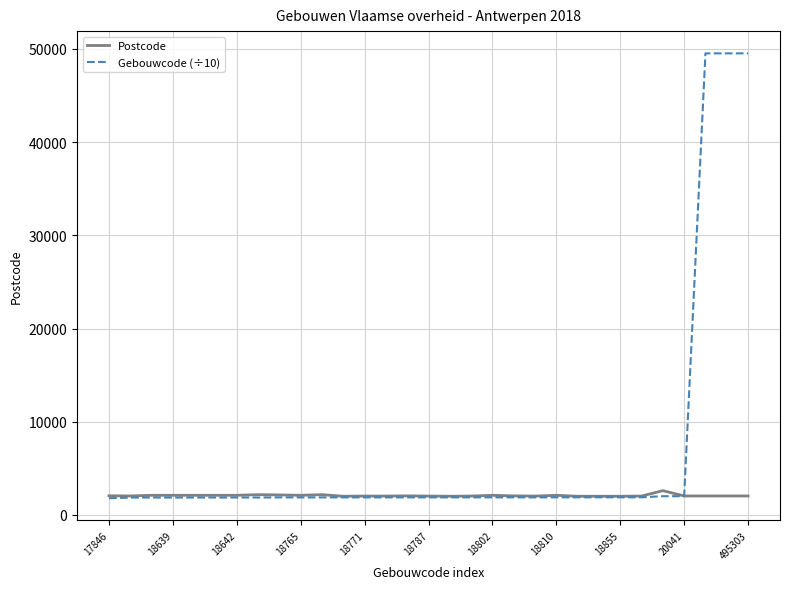

Is this an area chart (filled region under the line)?

No